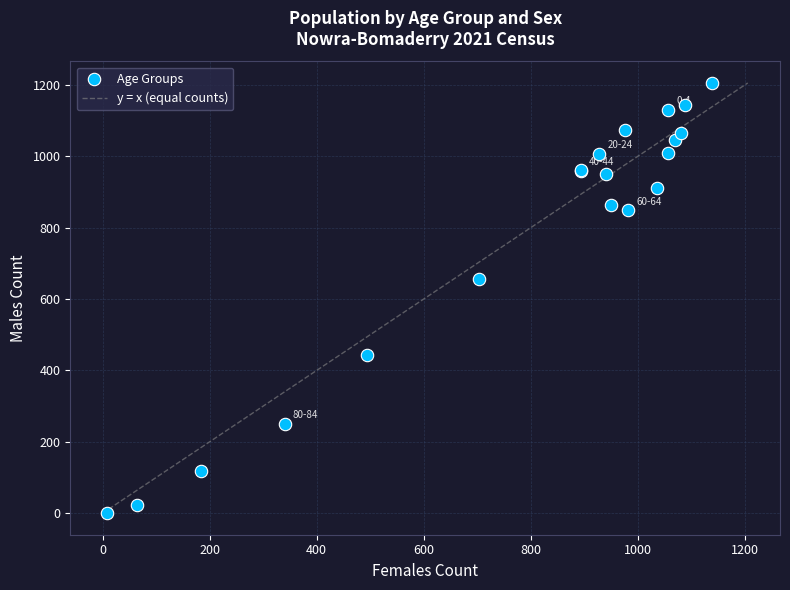

What Y value in the scatter plot is closest to 602?

655